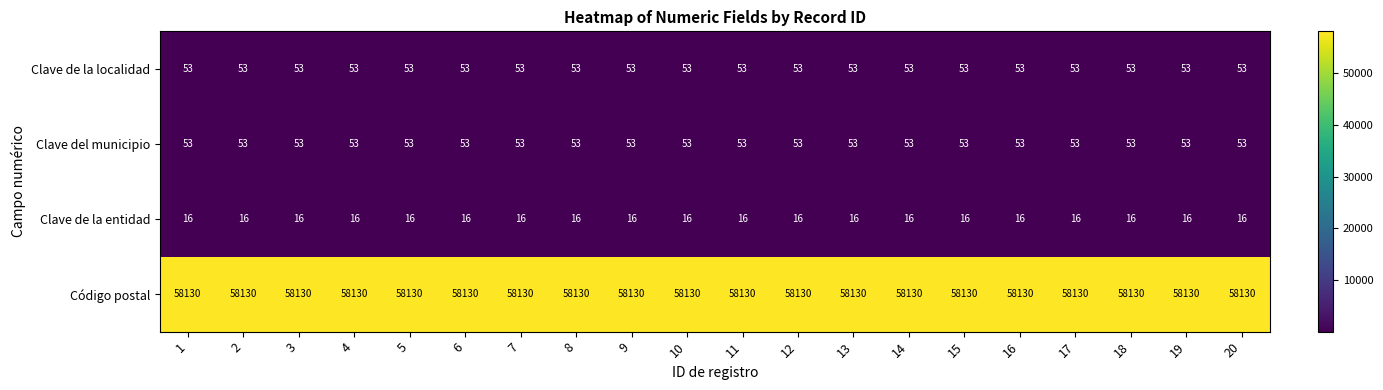

What is the minimum value shown in the chart?

16